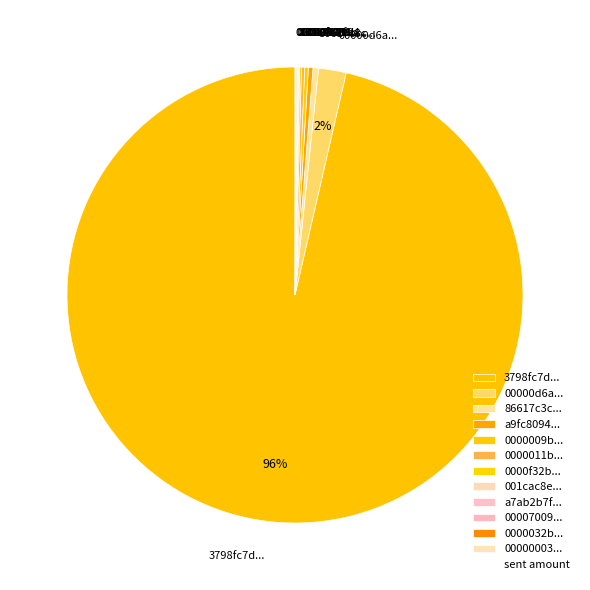

To the nearest percent, what is the average slice percentage?

8%